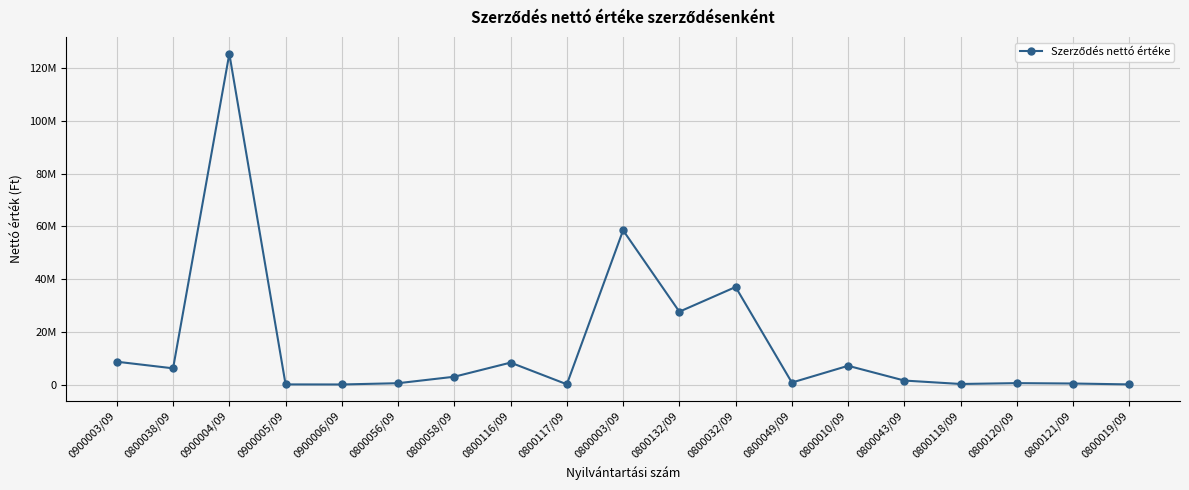

Where does the data first go above 1543134?

0900003/09